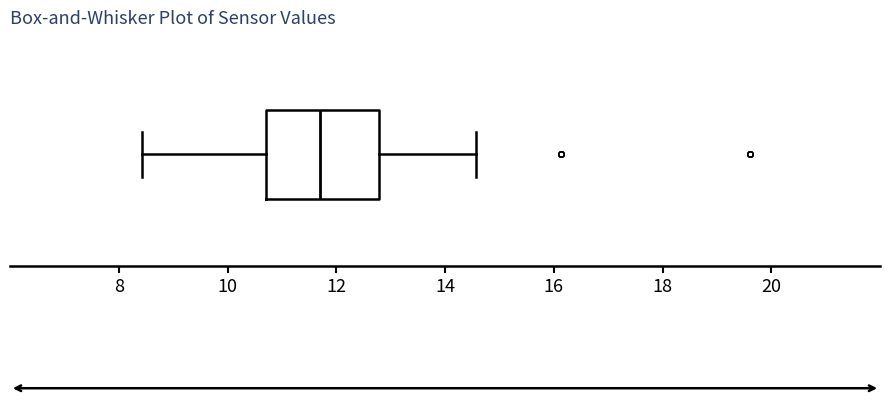

Read this box plot against the x-axis: the position of the median line, the range covered by the box, and the ends of both whiskers. The values are not printed on the chart, so give them approximately, as read against the axis.

median 11.8, box 10.8 to 12.8, whiskers 8.4 to 14.6